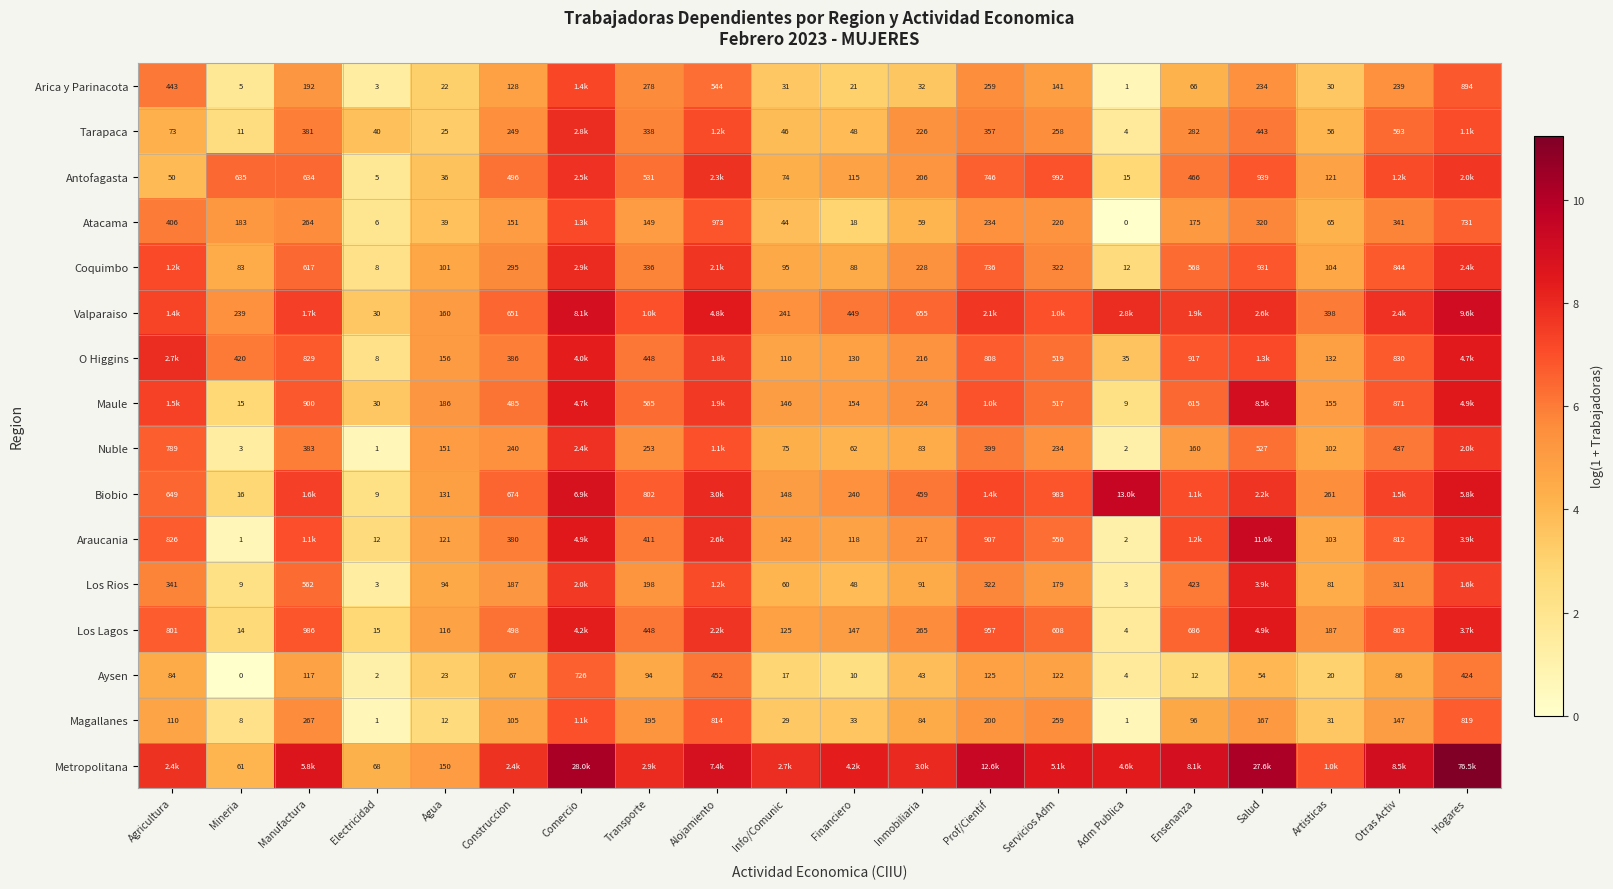

The value of Los Rios at Servicios Adm is 8.9. True or false?

False